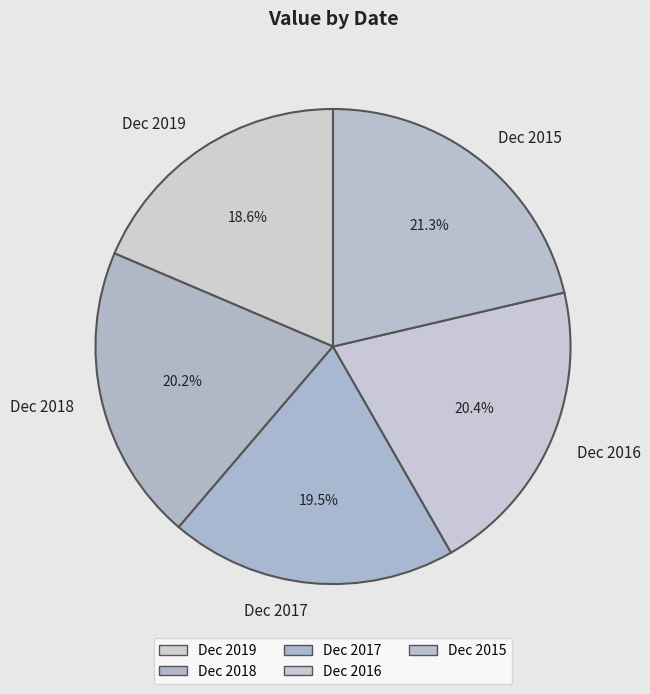

To the nearest percent, what is the difference between the largest and smallest slice percentages?

3%